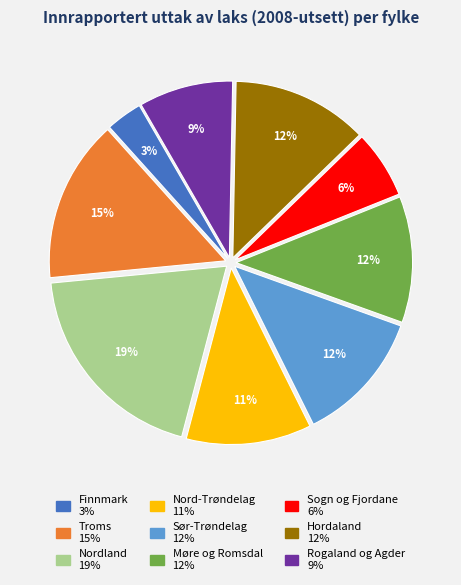

Does any single category account for the majority?

No